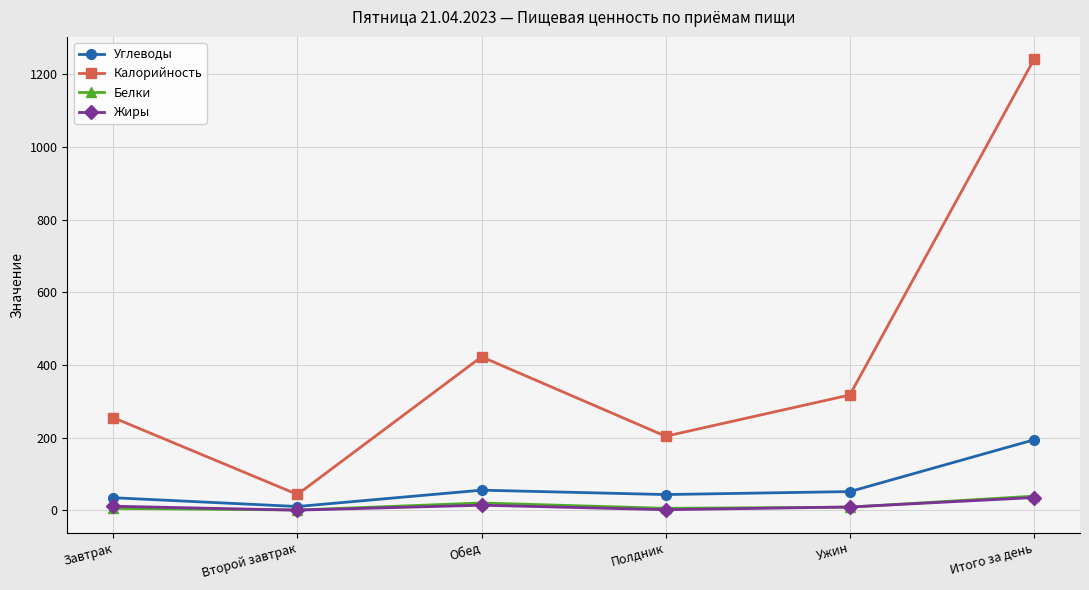

True or false: Белки has a value of 5.1 at Полдник.

True